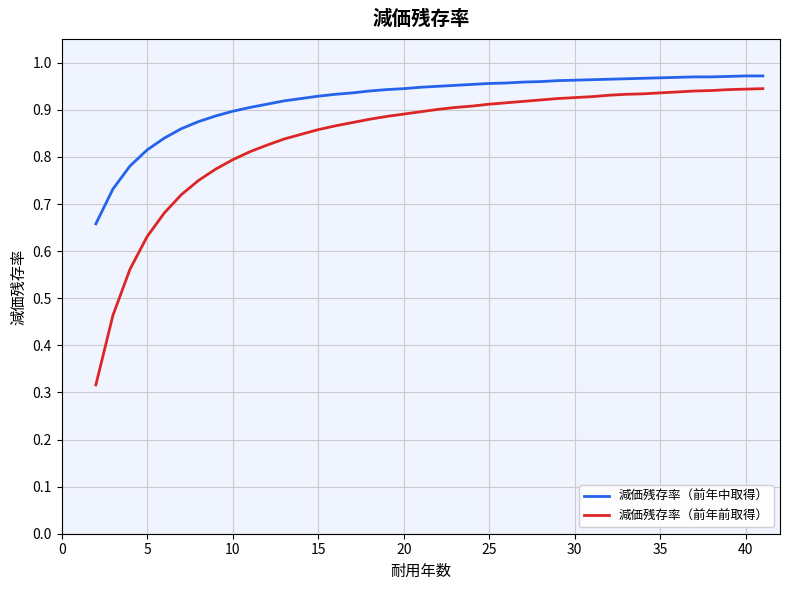

At how many categories does at least one series exceed 0?

40